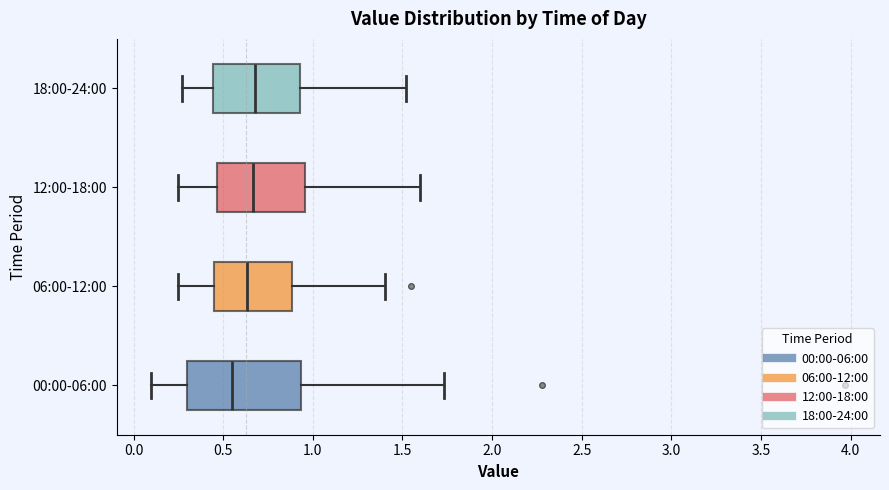

Reading bottom to top, transcribe this box plot: for each box, give where its median line is, the range the box spans, and where its two whiskers end, as read against the x-axis. The values are not printed on the chart, so give them approximately, as read against the axis.

00:00-06:00: median 0.55, box 0.30 to 0.95, whiskers 0.10 to 1.75
06:00-12:00: median 0.65, box 0.45 to 0.90, whiskers 0.25 to 1.40
12:00-18:00: median 0.65, box 0.45 to 0.95, whiskers 0.25 to 1.60
18:00-24:00: median 0.70, box 0.45 to 0.95, whiskers 0.25 to 1.50